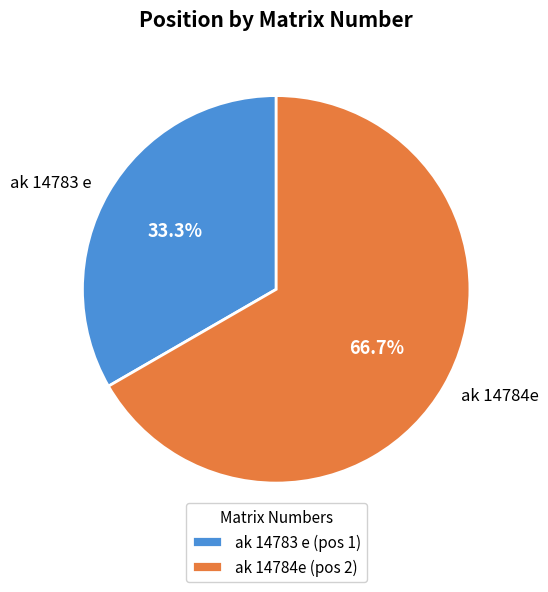

What percentage is the ak 14784e slice, to the nearest percent?

67%